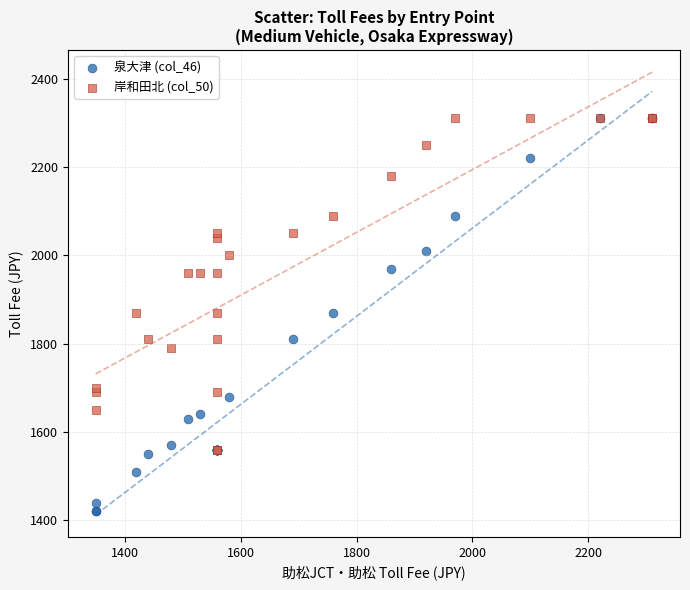

What are all the series names shown in the legend?

泉大津 (col_46), 岸和田北 (col_50)